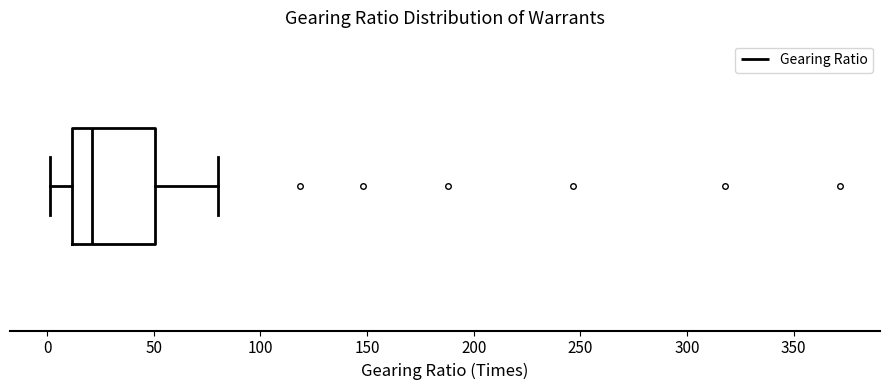

Where does the right whisker of the box end on the x-axis? The values are not printed on the chart, so give them approximately, as read against the axis.

80